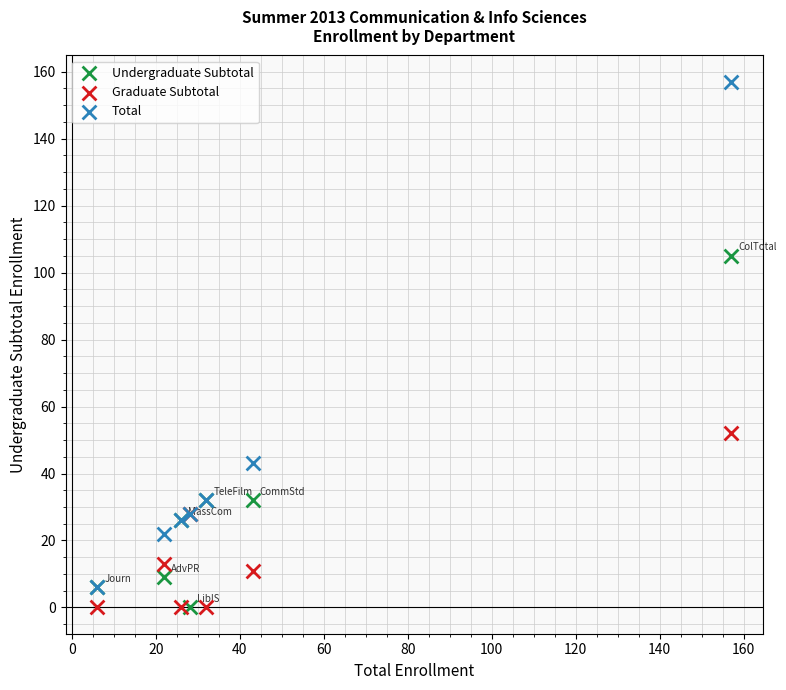

In the Total series, what Y value is closest to 81?

43